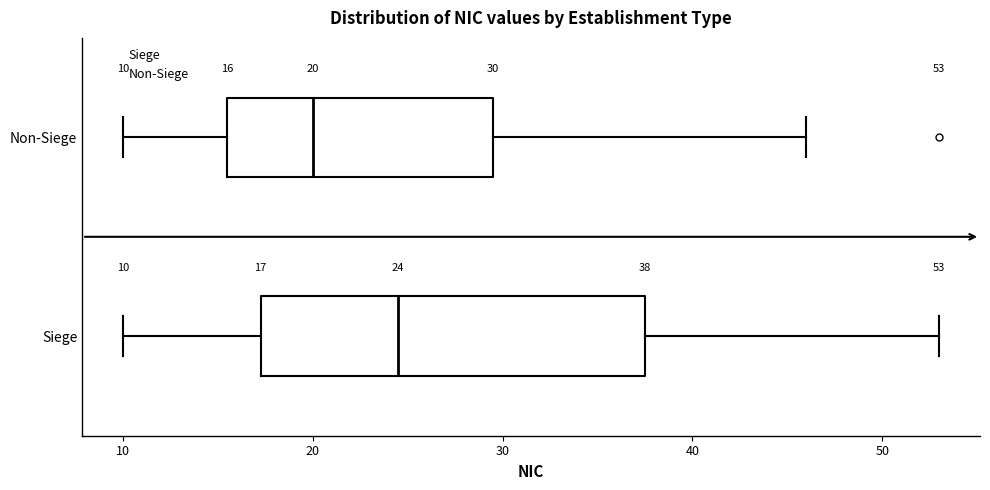

Comparing the boxes themselves (not the whiskers), which one is the widest?

Siege